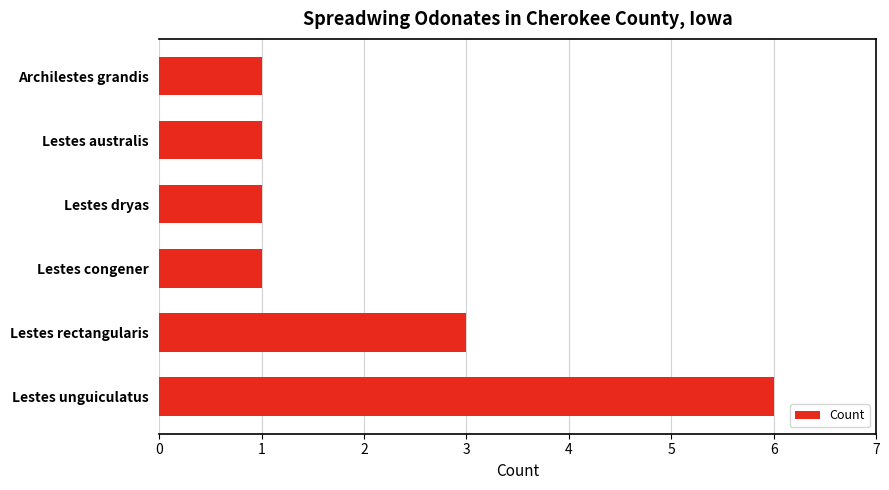

How many values are between 1 and 3?

5